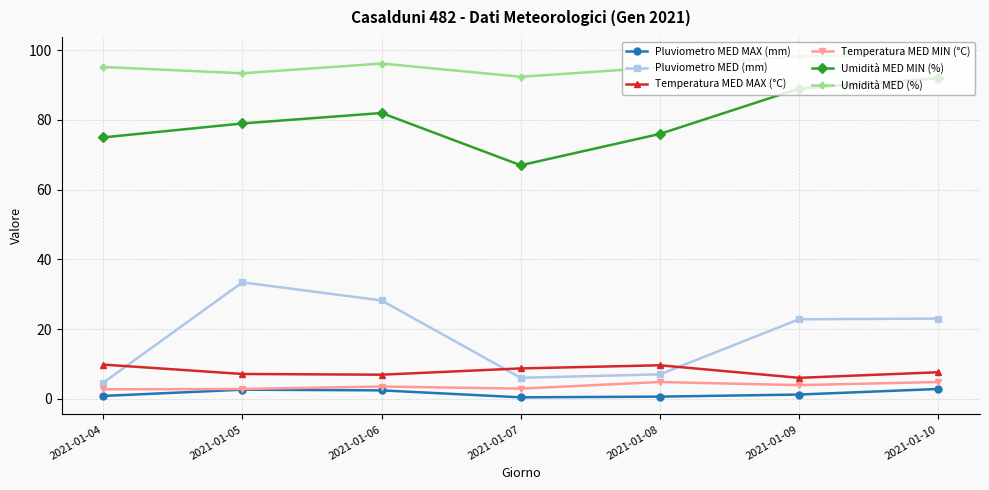

At which category does Umidità MED MIN (%) reach its first local peak?

2021-01-06